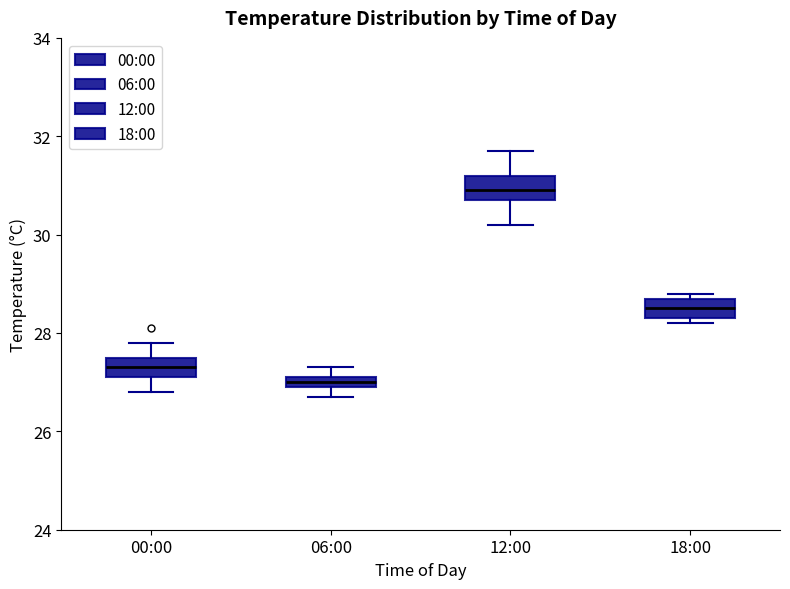

Which box's median line is the highest?

12:00